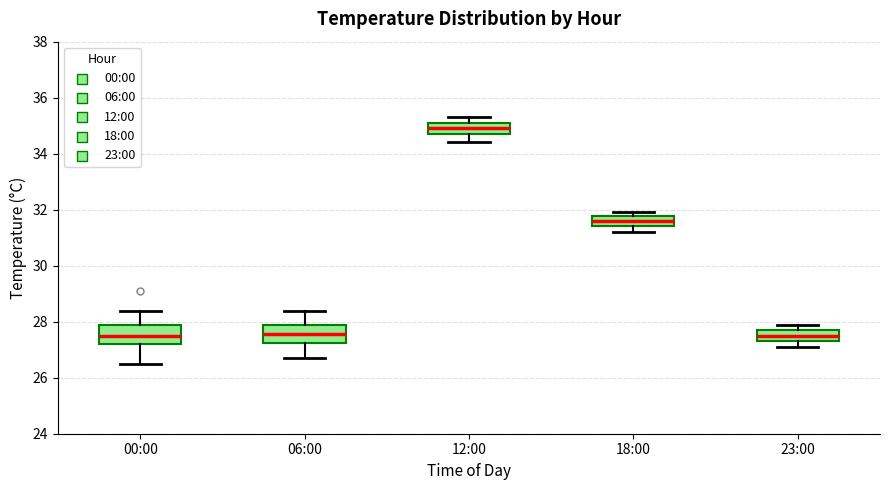

Reading left to right, transcribe this box plot: for each box, give where its median line is, the range the box spans, and where its two whiskers end, as read against the y-axis. The values are not printed on the chart, so give them approximately, as read against the axis.

00:00: median 27.6, box 27.2 to 28.0, whiskers 26.6 to 28.4
06:00: median 27.6, box 27.2 to 28.0, whiskers 26.8 to 28.4
12:00: median 35.0, box 34.8 to 35.2, whiskers 34.4 to 35.4
18:00: median 31.6, box 31.4 to 31.8, whiskers 31.2 to 32.0
23:00: median 27.6, box 27.4 to 27.8, whiskers 27.2 to 28.0